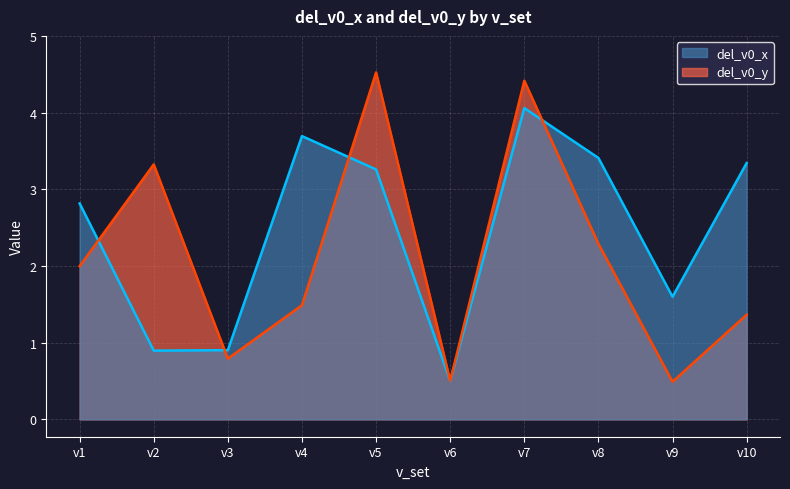

What is the sum of all del_v0_x values?

24.5